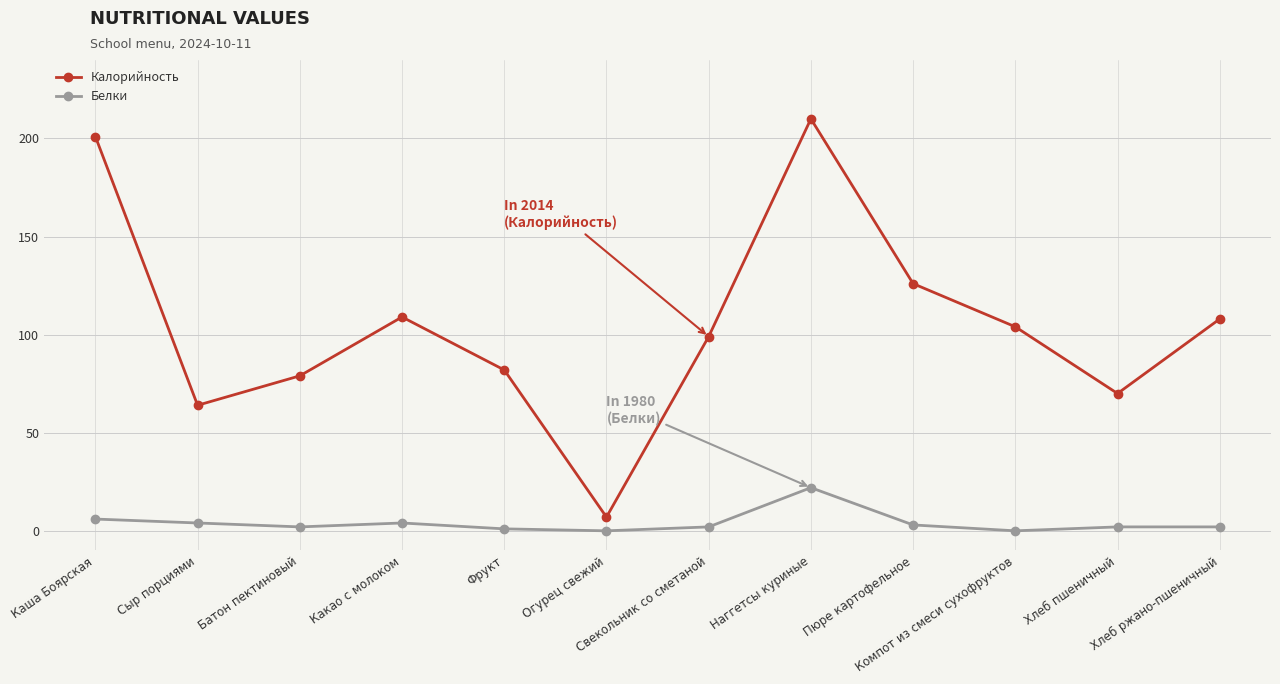

What is the difference between the maximum and minimum values in the Белки series?

22